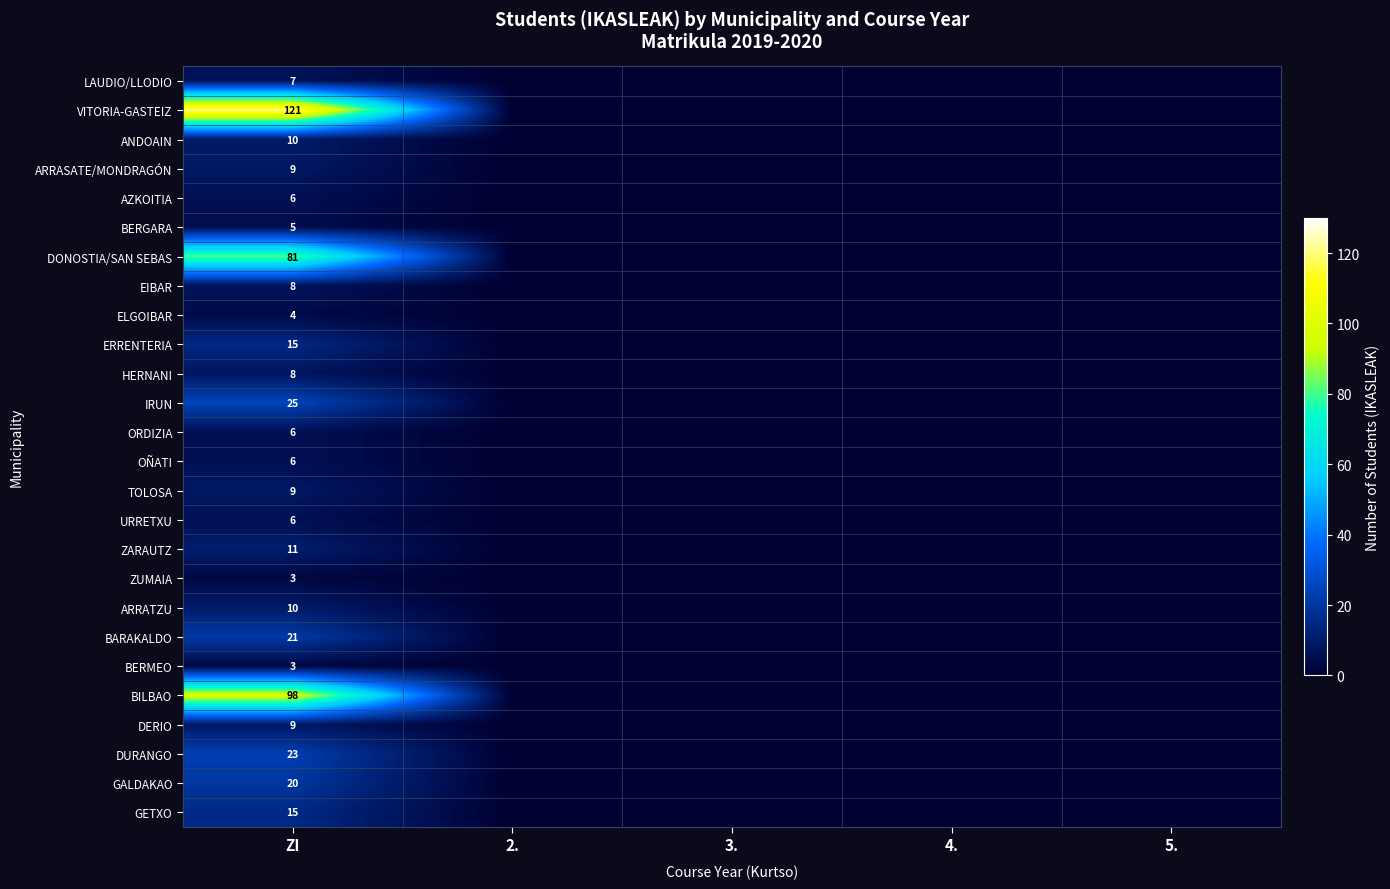

Which has a higher value, ZI or 4.?

ZI